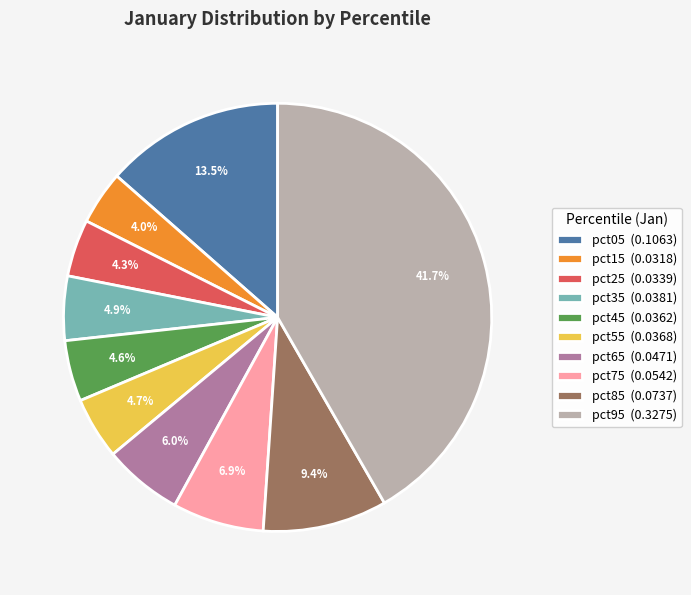

Which slice is the largest?

pct95